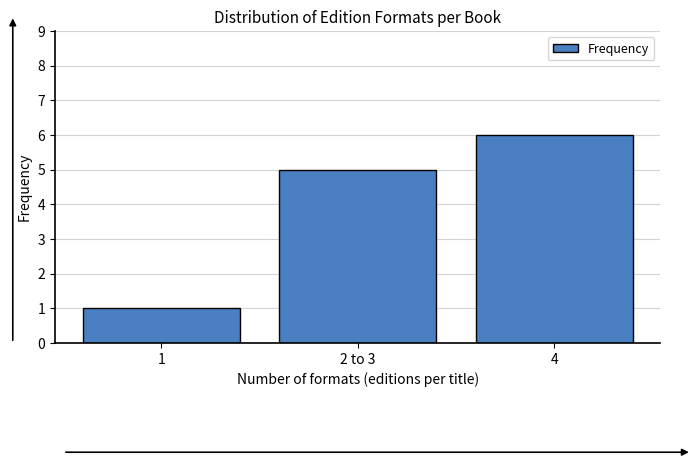

Reading left to right, extract all data points from this chart.

1=1	2 to 3=5	4=6